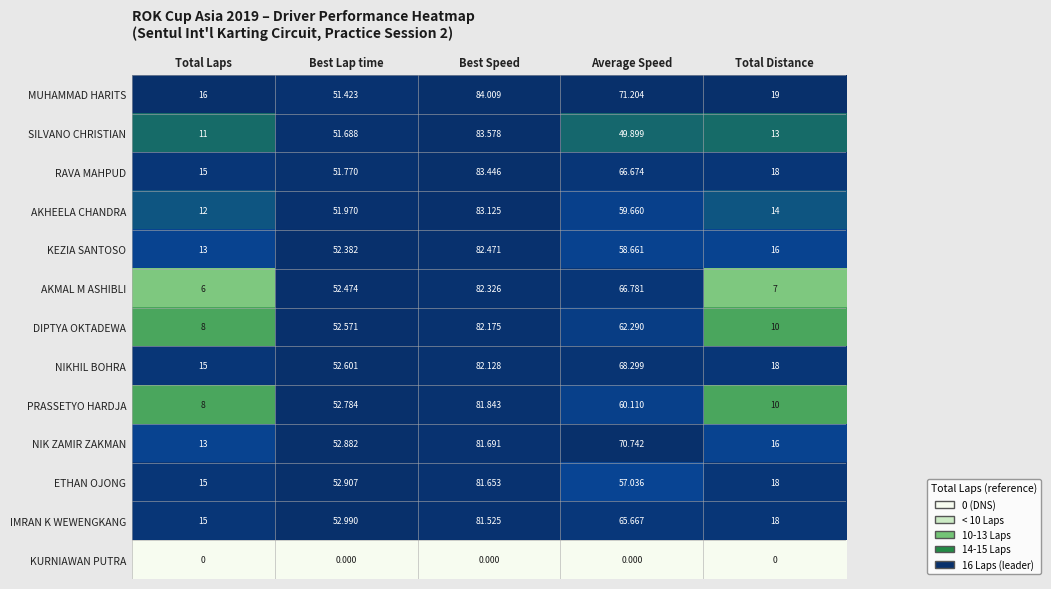

Where is PRASSETYO HARDJA nearest to the value 44?

Best Lap time